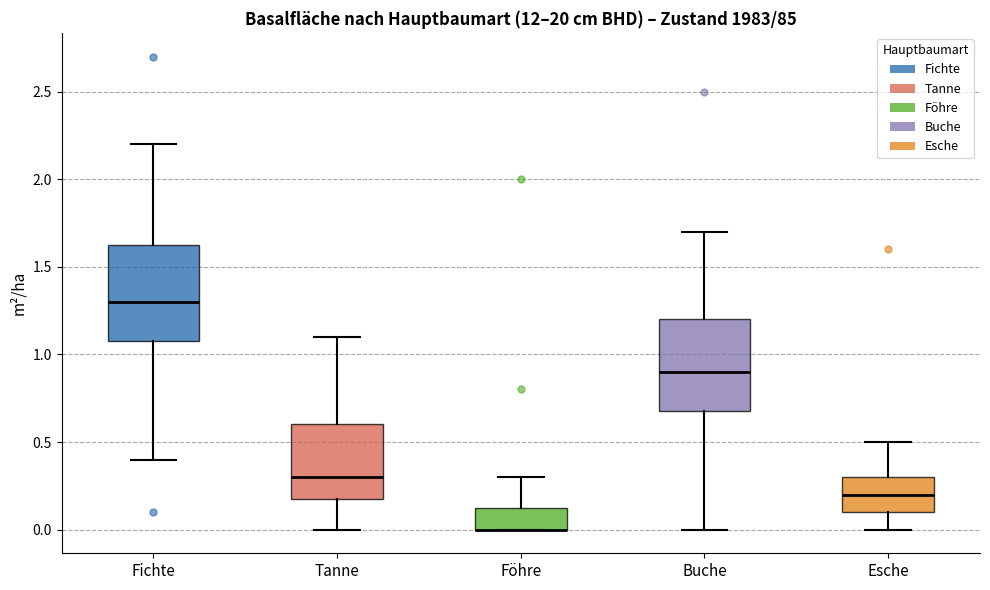

Reading left to right, transcribe this box plot: for each box, give where its median line is, the range the box spans, and where its two whiskers end, as read against the y-axis. The values are not printed on the chart, so give them approximately, as read against the axis.

Fichte: median 1.30, box 1.10 to 1.65, whiskers 0.40 to 2.20
Tanne: median 0.30, box 0.20 to 0.60, whiskers 0.00 to 1.10
Föhre: median 0.00 (drawn on the box's lower edge), box 0.00 to 0.15, whiskers 0.00 to 0.30
Buche: median 0.90, box 0.70 to 1.20, whiskers 0.00 to 1.70
Esche: median 0.20, box 0.10 to 0.30, whiskers 0.00 to 0.50